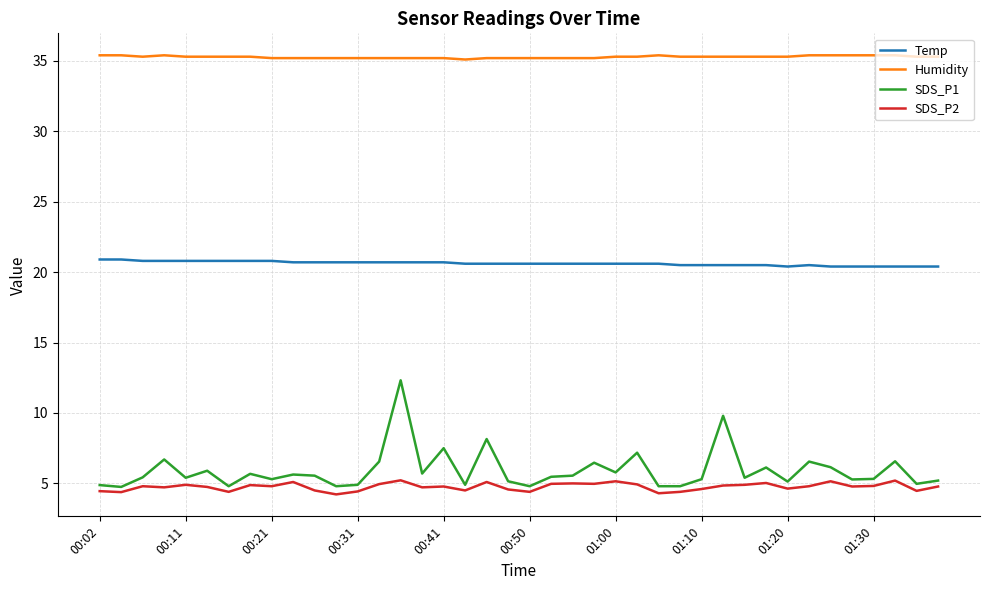

True or false: Humidity and SDS_P2 cross at least once.

False